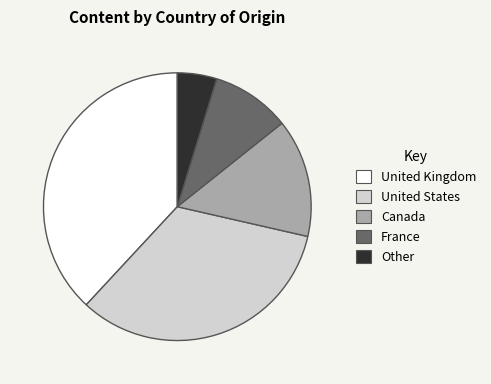

Does Canada account for over 50% of the chart?

No